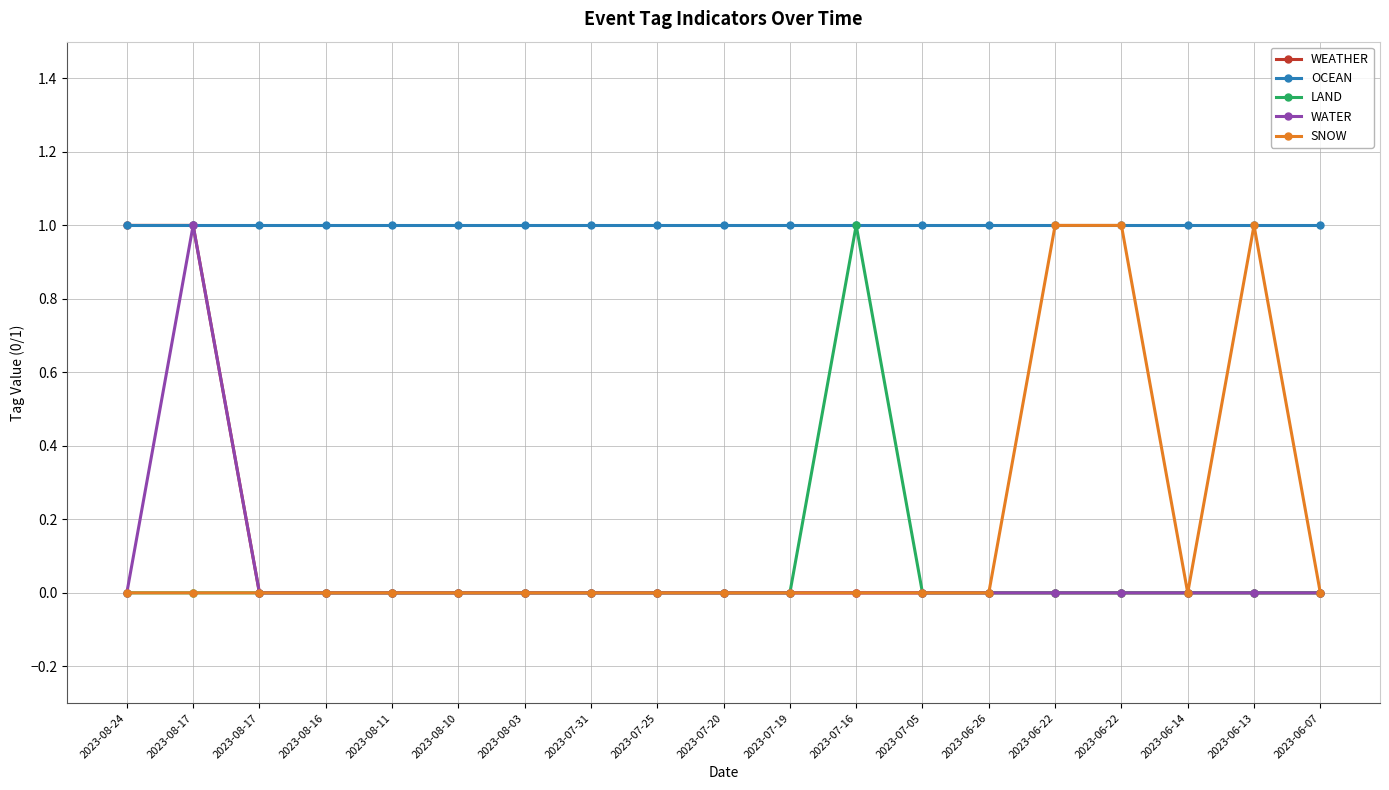

How many data points does each series have?

19